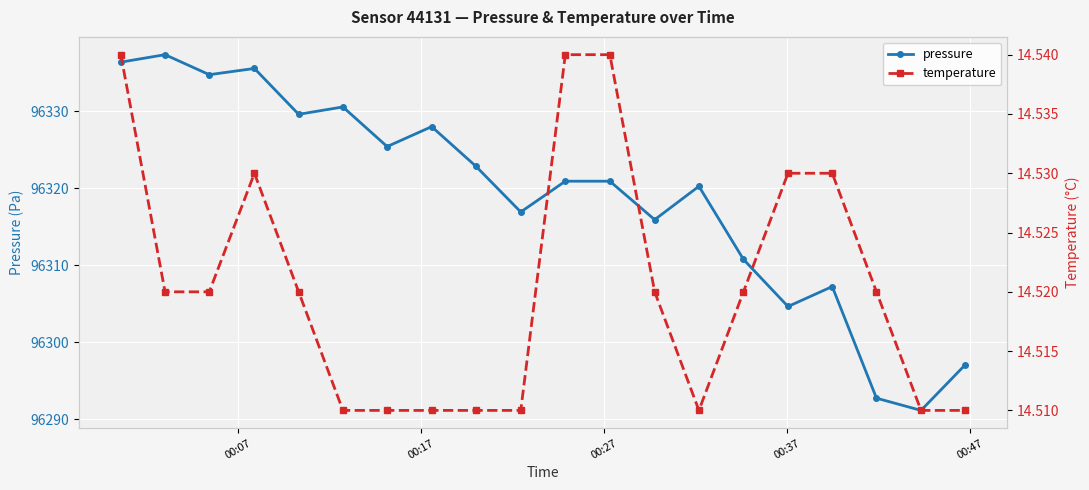

Is this an area chart (filled region under the line)?

No